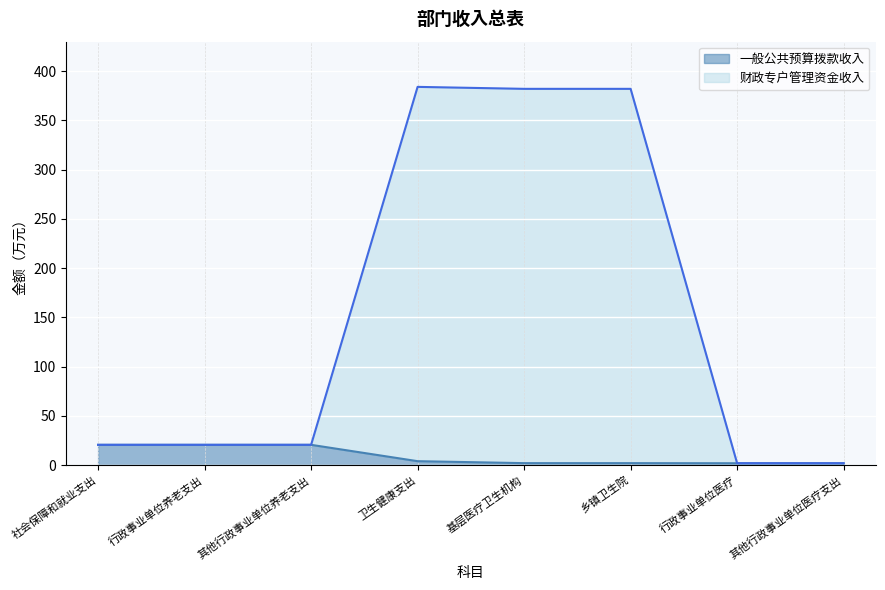

Which series has the largest total across all categories?

财政专户管理资金收入